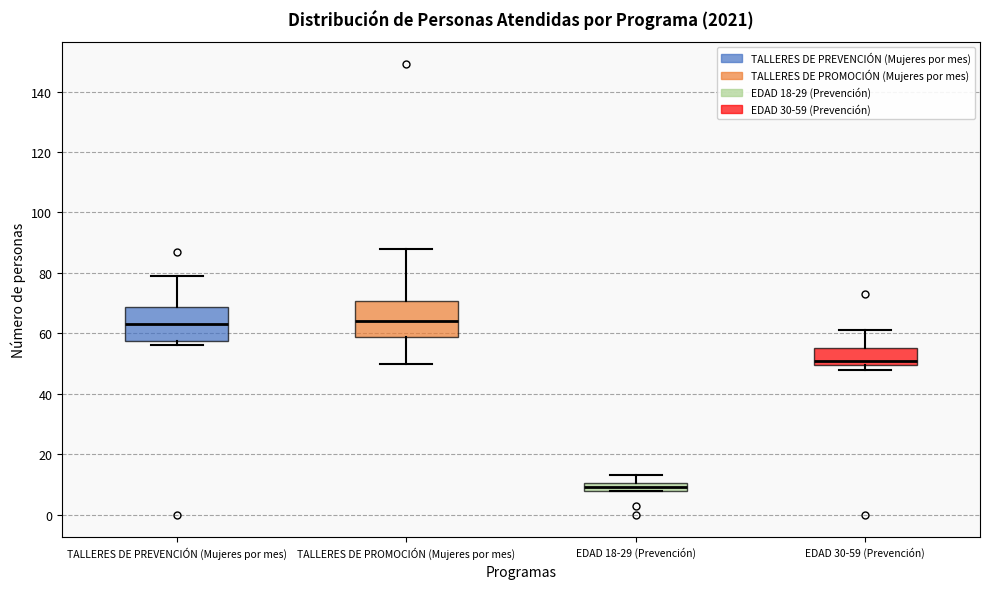

Which box has the lowest median line?

EDAD 18-29 (Prevención)